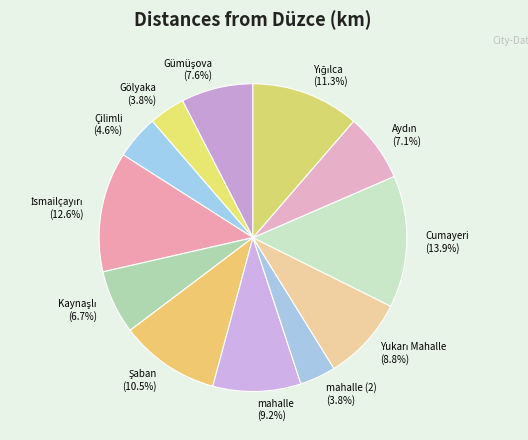

Is there a majority slice in this chart?

No